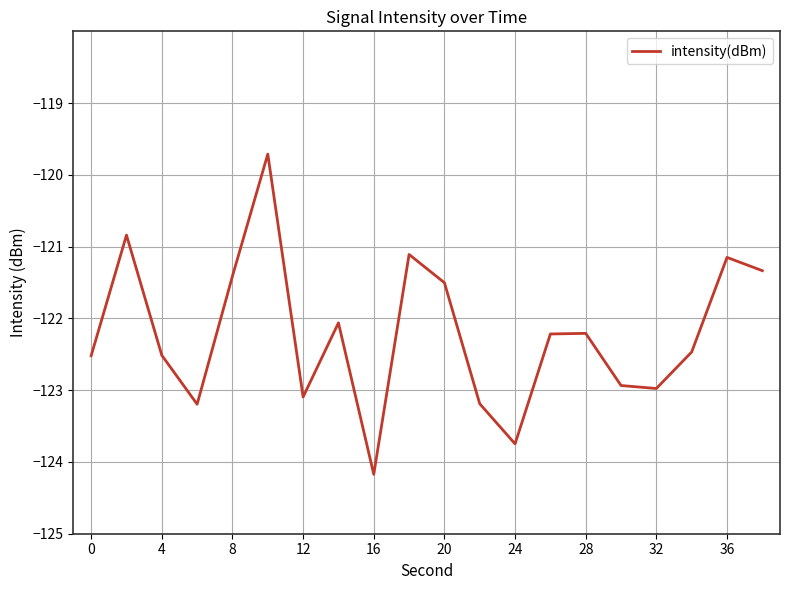

What is the smallest value displayed?

-124.2